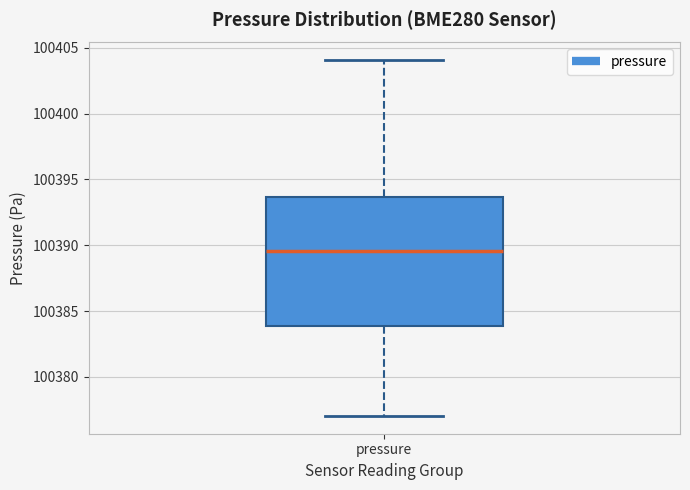

Where is the upper edge of the box for pressure on the y-axis? The values are not printed on the chart, so give them approximately, as read against the axis.

100393.5